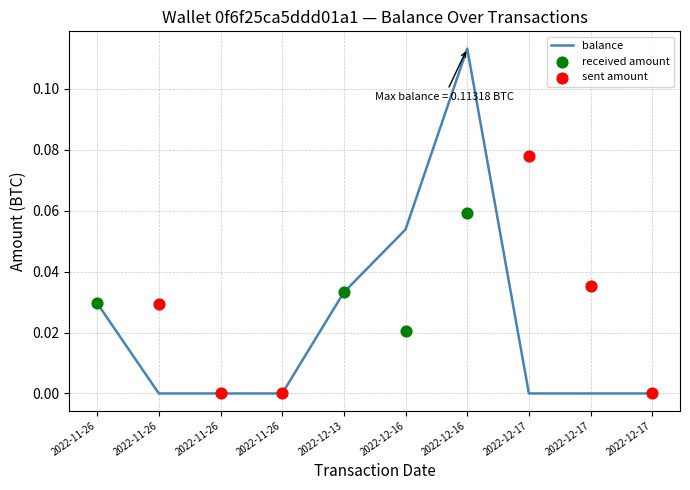

Which has a higher value, 2022-11-26 23:56:46 or 2022-12-17 17:45:27?

2022-11-26 23:56:46